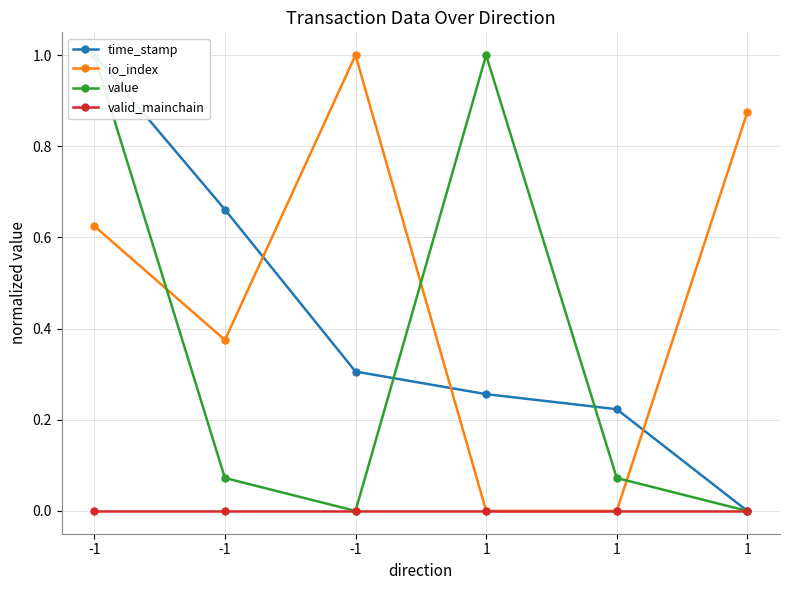

Reading left to right, what are all the values shown in this chart?

time_stamp: 1.0	0.7	0.3	0.3	0.2	0.0
io_index: 0.6	0.4	1.0	0.0	0.0	0.9
value: 1.0	0.1	0.0	1.0	0.1	0.0
valid_mainchain: 0.0	0.0	0.0	0.0	0.0	0.0